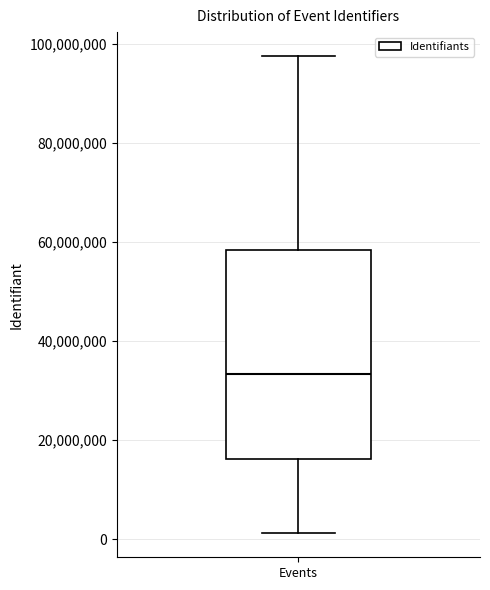

Transcribe this box plot: give where the median line is, the range the box spans, and where the two whiskers end, as read against the y-axis. The values are not printed on the chart, so give them approximately, as read against the axis.

median 34000000, box 16000000 to 58000000, whiskers 2000000 to 98000000